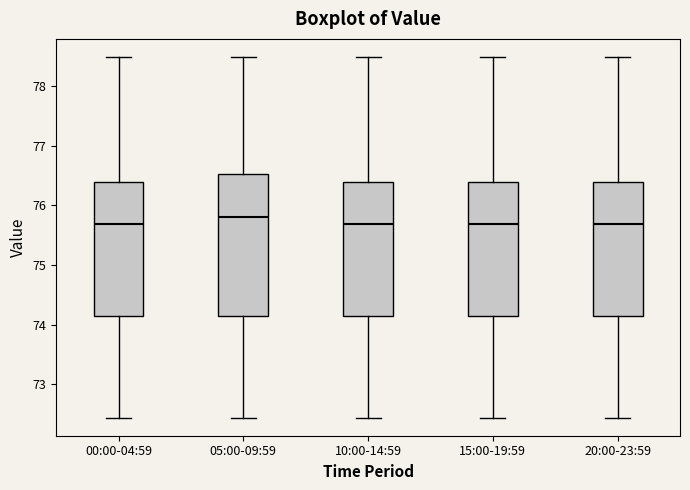

Where is the upper edge of the box for 05:00-09:59 on the y-axis? The values are not printed on the chart, so give them approximately, as read against the axis.

76.5